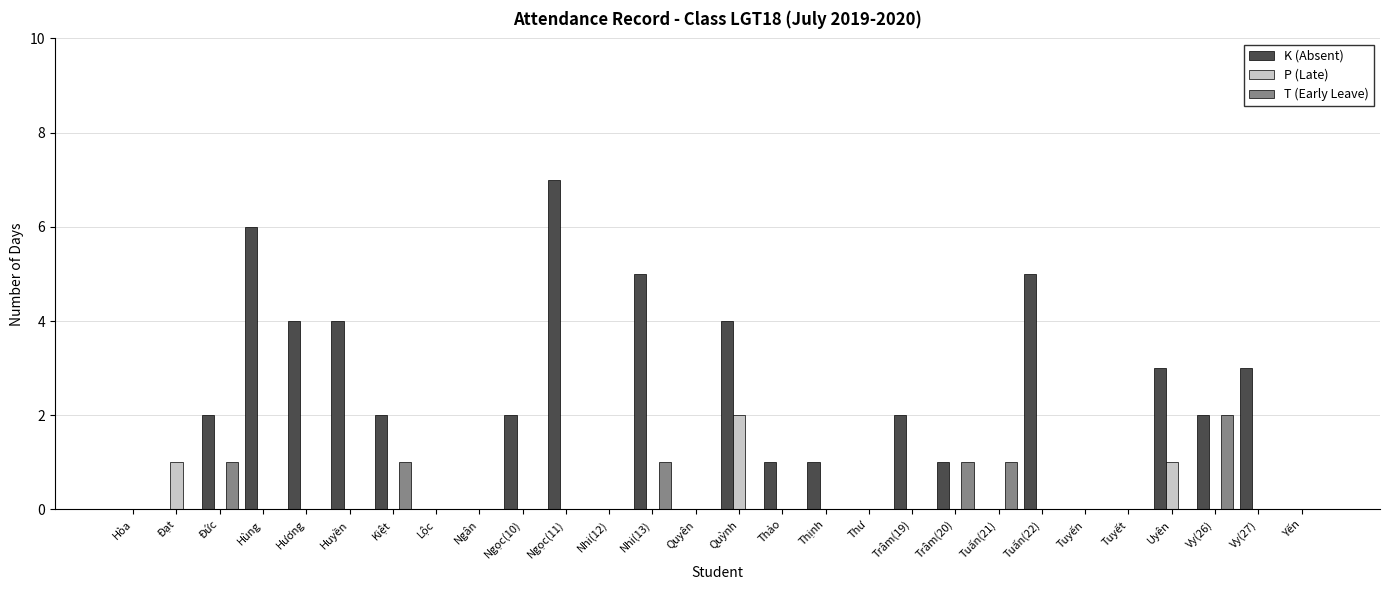

What is the sum of all K (Absent) values?

54